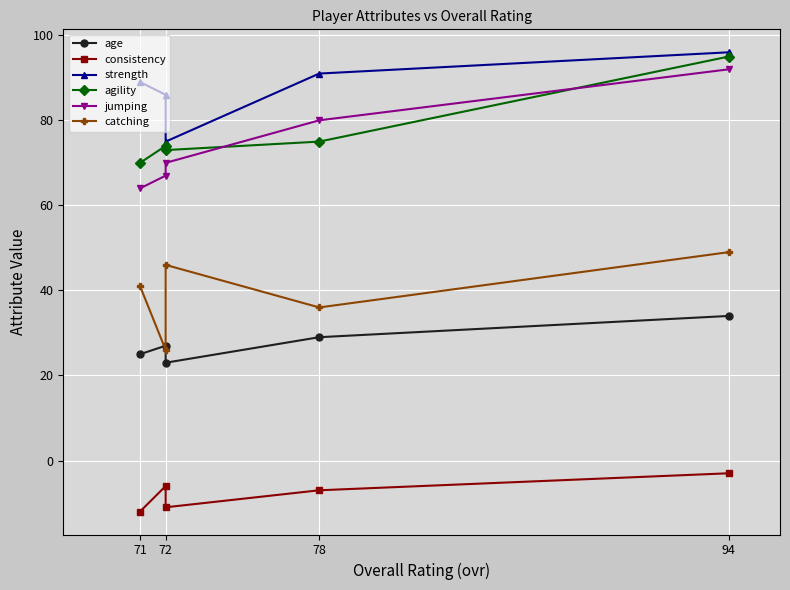

What is the difference between the maximum and minimum values in the consistency series?

9